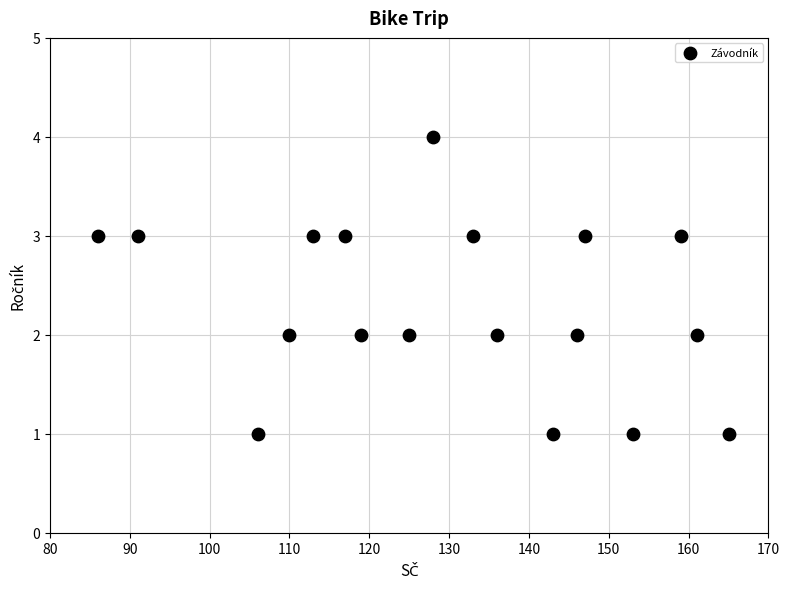

What is the range of Y values (max minus min)?

3